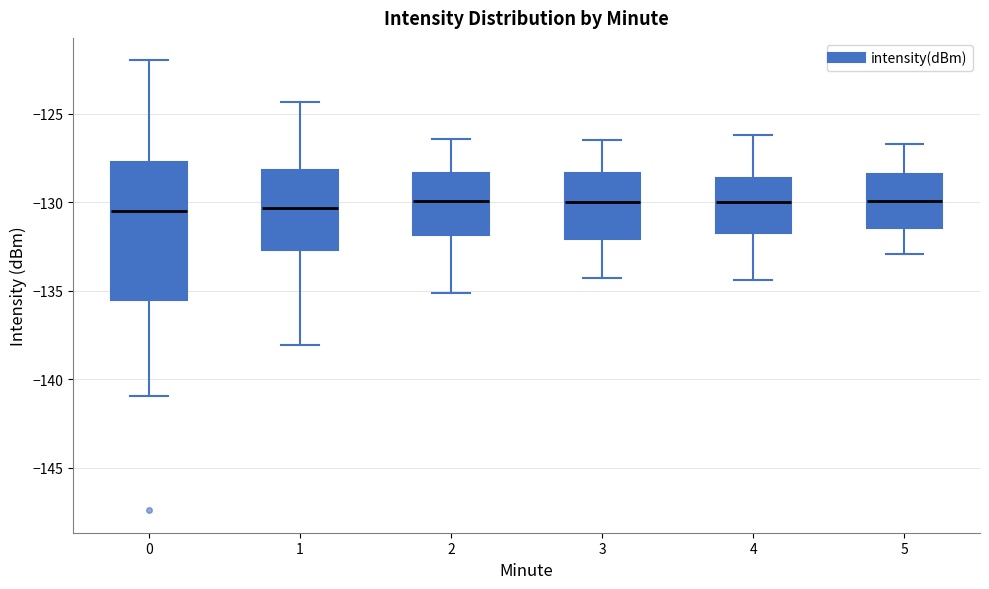

Reading left to right, transcribe this box plot: for each box, give where its median line is, the range the box spans, and where its two whiskers end, as read against the y-axis. The values are not printed on the chart, so give them approximately, as read against the axis.

0: median -130.5, box -135.5 to -127.5, whiskers -141.0 to -122.0
1: median -130.5, box -132.5 to -128.0, whiskers -138.0 to -124.5
2: median -130.0, box -132.0 to -128.5, whiskers -135.0 to -126.5
3: median -130.0, box -132.0 to -128.5, whiskers -134.5 to -126.5
4: median -130.0, box -131.5 to -128.5, whiskers -134.5 to -126.0
5: median -130.0, box -131.5 to -128.5, whiskers -133.0 to -126.5